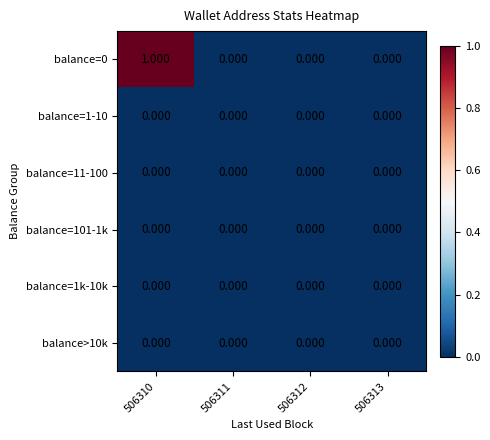

Which label corresponds to the largest value in the chart?

506310